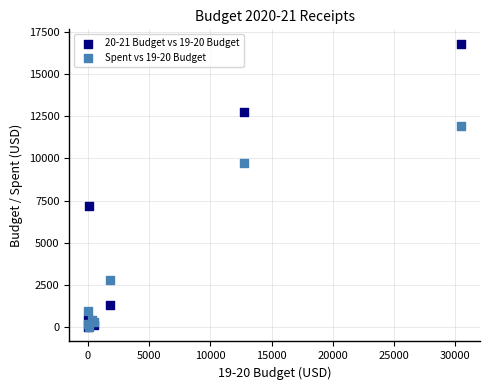

Which series contains the highest Y value?

20-21 Budget vs 19-20 Budget